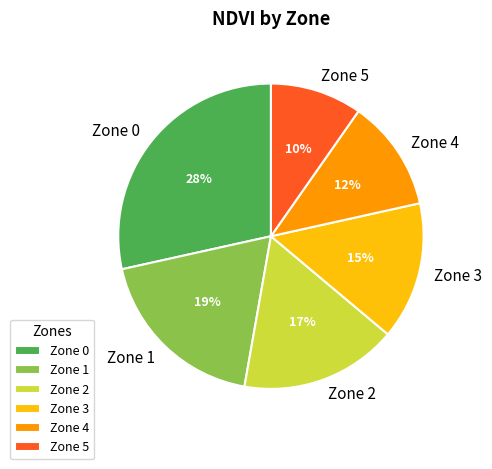

To the nearest percent, what is the difference between the Zone 3 and Zone 2 slice percentages?

2%